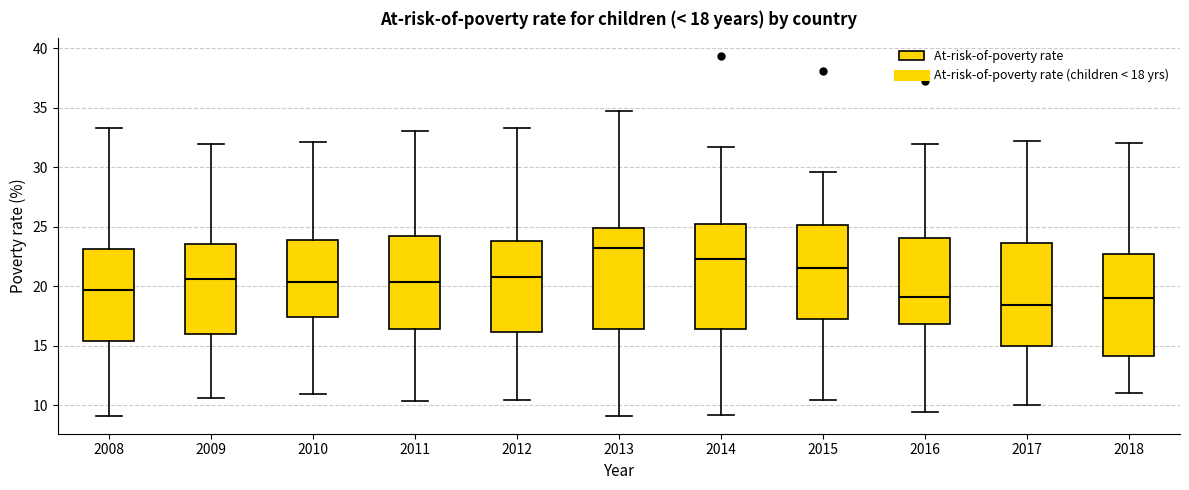

Which box's median line is the highest?

2013